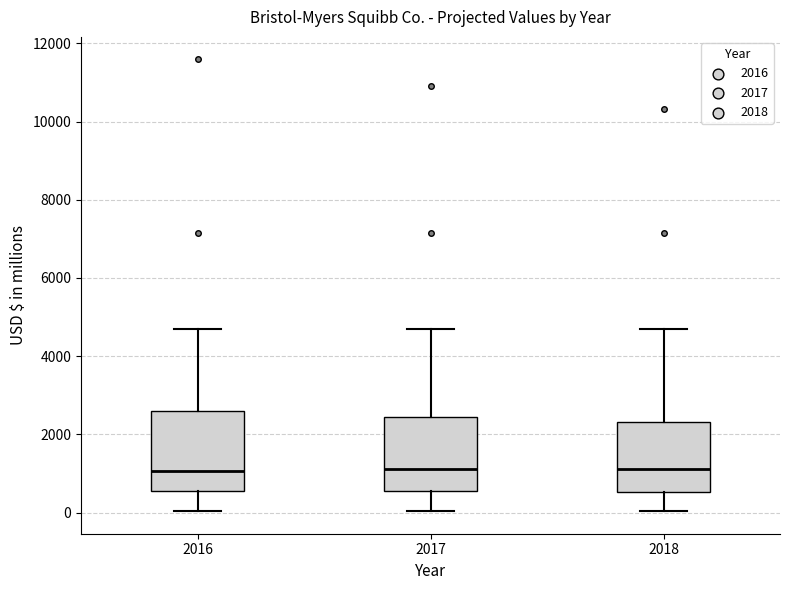

Reading left to right, transcribe this box plot: for each box, give where its median line is, the range the box spans, and where its two whiskers end, as read against the y-axis. The values are not printed on the chart, so give them approximately, as read against the axis.

2016: median 1000, box 600 to 2600, whiskers 0 to 4600
2017: median 1200, box 600 to 2400, whiskers 0 to 4600
2018: median 1200, box 600 to 2400, whiskers 0 to 4600